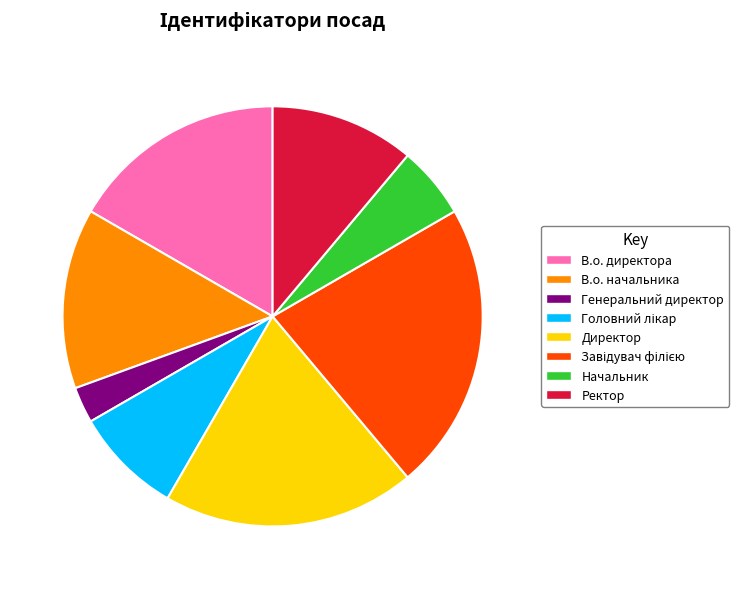

Which slice is the smallest?

Генеральний директор